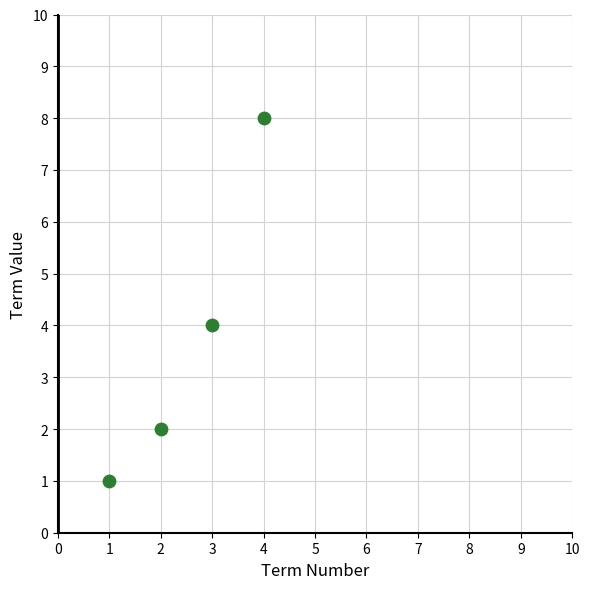

What is the average Y value?

4